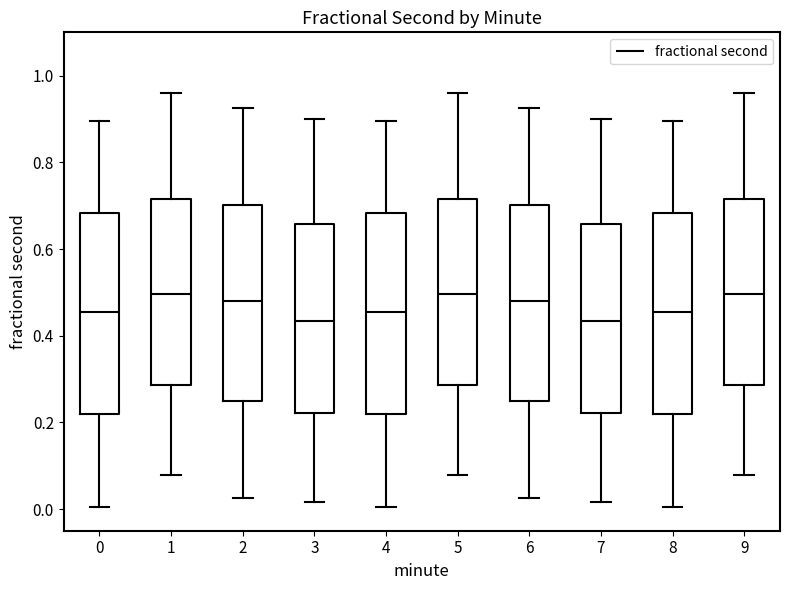

Reading left to right, transcribe this box plot: for each box, give where its median line is, the range the box spans, and where its two whiskers end, as read against the y-axis. The values are not printed on the chart, so give them approximately, as read against the axis.

0: median 0.46, box 0.22 to 0.68, whiskers 0.00 to 0.90
1: median 0.50, box 0.28 to 0.72, whiskers 0.08 to 0.96
2: median 0.48, box 0.24 to 0.70, whiskers 0.02 to 0.92
3: median 0.44, box 0.22 to 0.66, whiskers 0.02 to 0.90
4: median 0.46, box 0.22 to 0.68, whiskers 0.00 to 0.90
5: median 0.50, box 0.28 to 0.72, whiskers 0.08 to 0.96
6: median 0.48, box 0.24 to 0.70, whiskers 0.02 to 0.92
7: median 0.44, box 0.22 to 0.66, whiskers 0.02 to 0.90
8: median 0.46, box 0.22 to 0.68, whiskers 0.00 to 0.90
9: median 0.50, box 0.28 to 0.72, whiskers 0.08 to 0.96